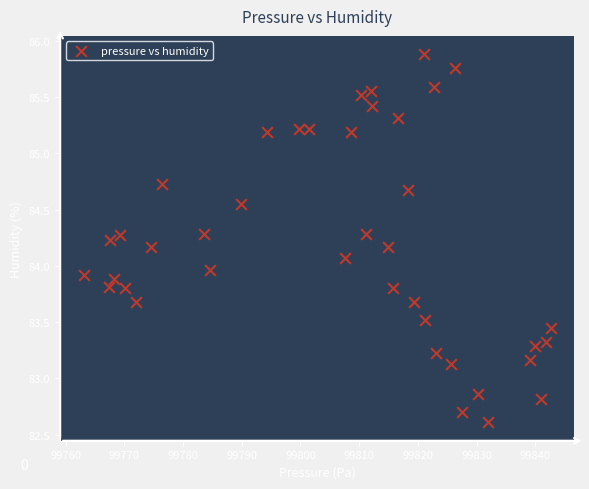

What is the range of X values (max minus min)?

79.6